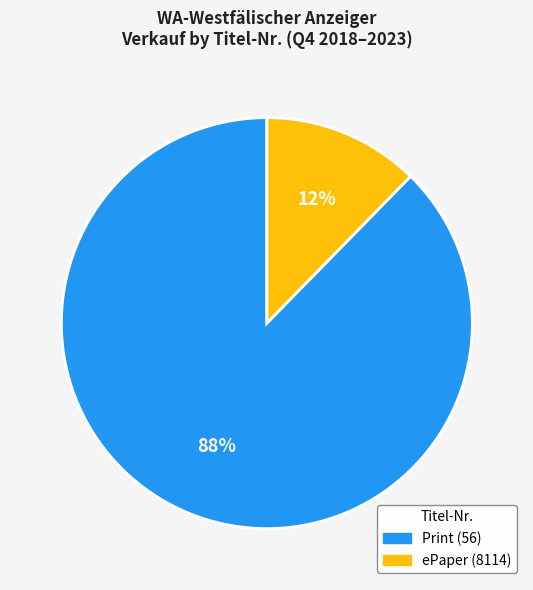

How many slices are in this pie chart?

2